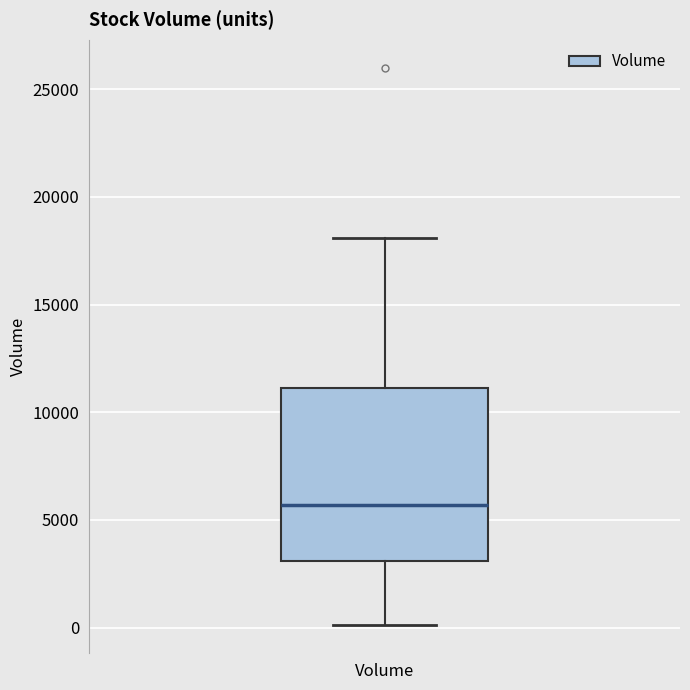

Transcribe this box plot: give where the median line is, the range the box spans, and where the two whiskers end, as read against the y-axis. The values are not printed on the chart, so give them approximately, as read against the axis.

median 5500, box 3000 to 11000, whiskers 0 to 18000